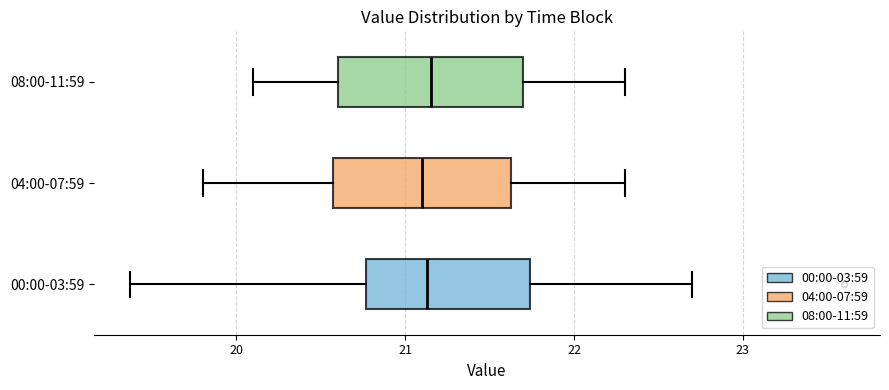

Reading bottom to top, read every box against the x-axis: the position of its median line, the range the box covers, and the ends of its whiskers. The values are not printed on the chart, so give them approximately, as read against the axis.

00:00-03:59: median 21.1, box 20.8 to 21.7, whiskers 19.4 to 22.7
04:00-07:59: median 21.1, box 20.6 to 21.6, whiskers 19.8 to 22.3
08:00-11:59: median 21.2, box 20.6 to 21.7, whiskers 20.1 to 22.3